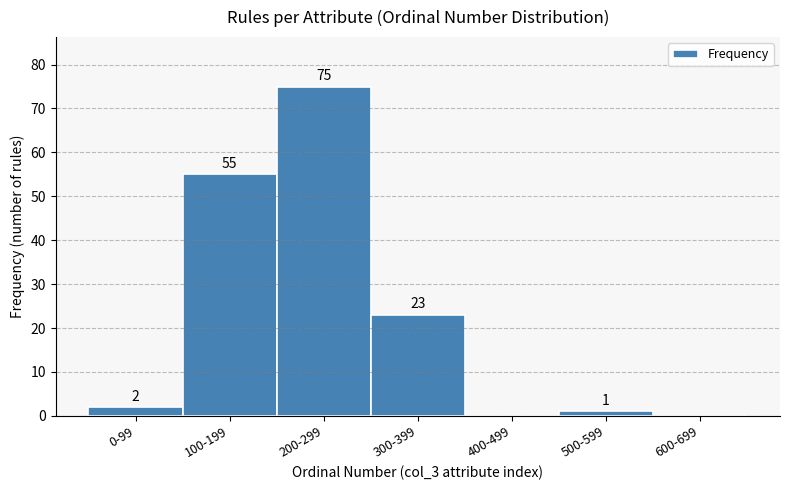

Reading right to left, list all the values displayed in this chart.

600-699=0	500-599=1	400-499=0	300-399=23	200-299=75	100-199=55	0-99=2